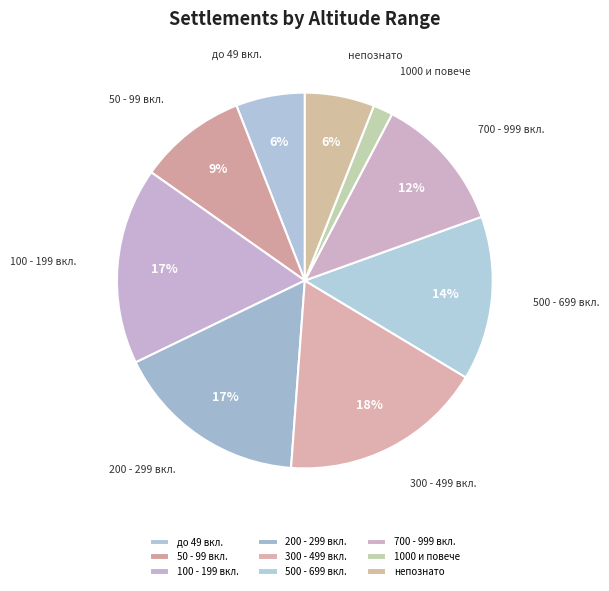

To the nearest percent, what is the difference between the largest and smallest slice percentages?

16%